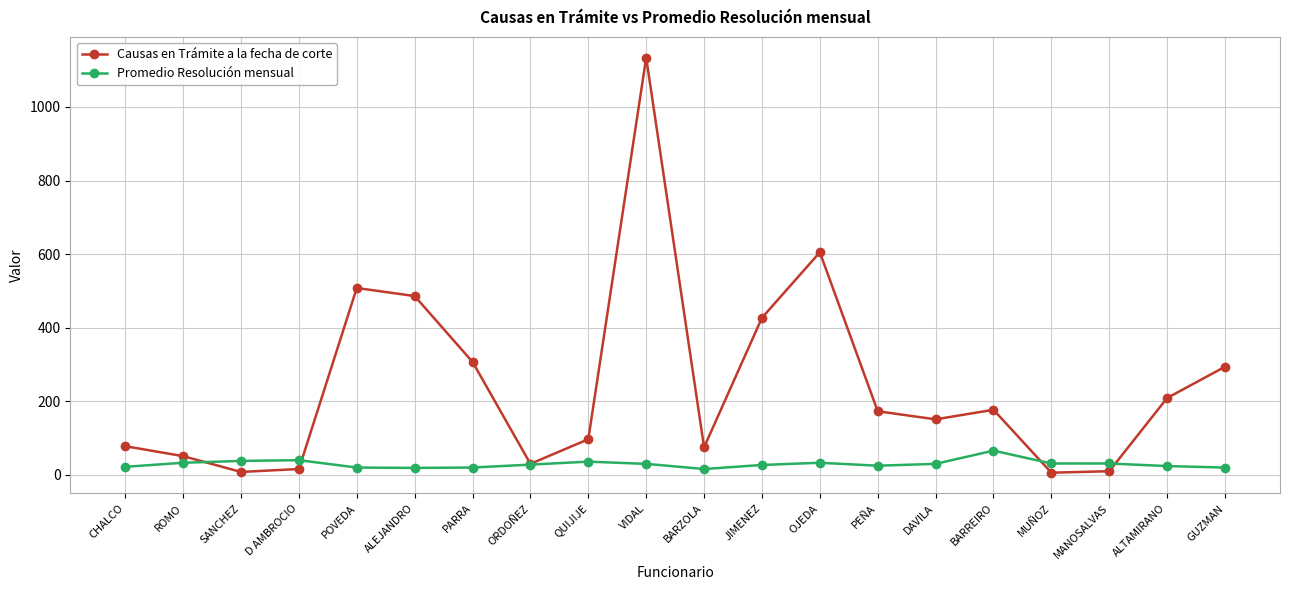

How many lines are shown in the chart?

2